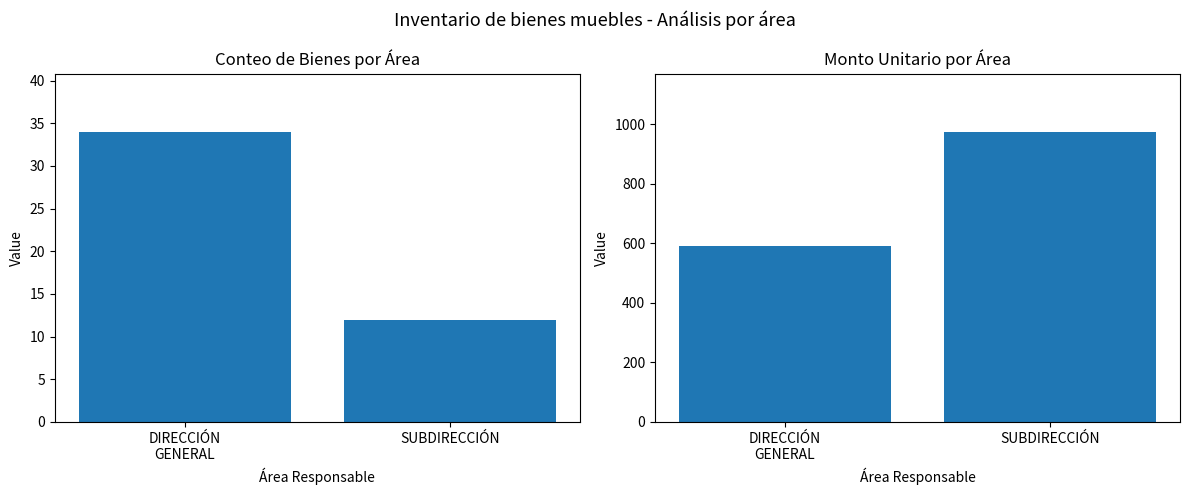

The value of Monto unitario at SUBDIRECCIÓN is 974.1. True or false?

True